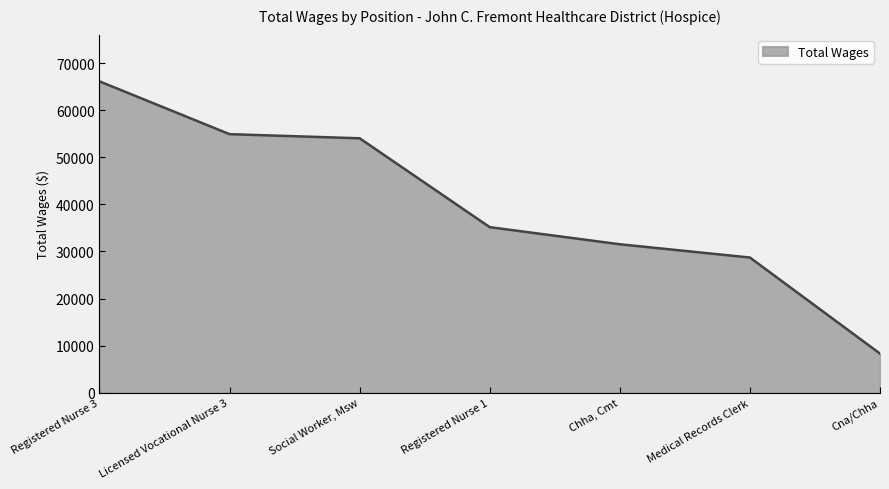

Read the value at Chha, Cmt.

31525